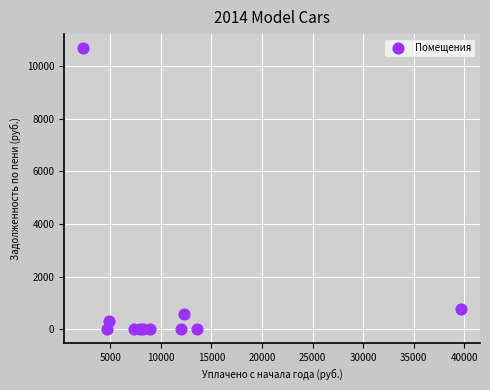

What Y value in the scatter plot is closest to 5336?

784.3